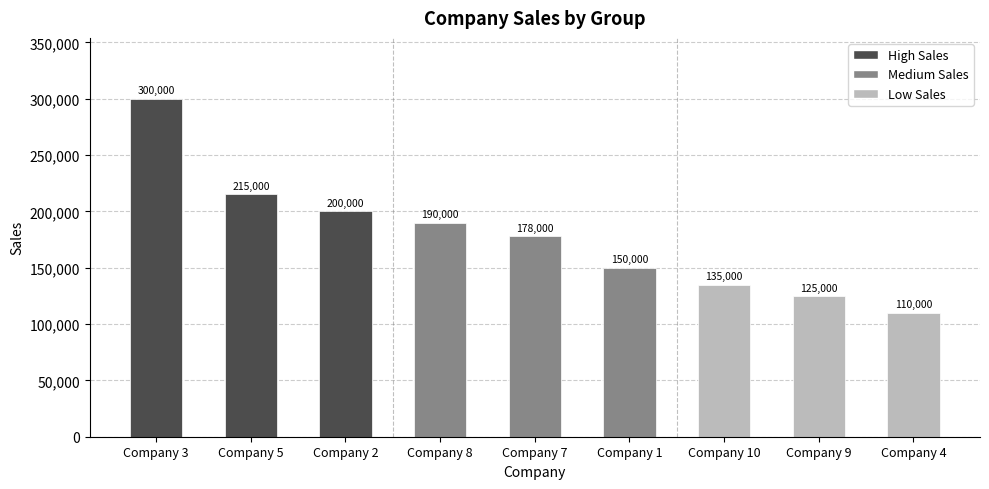

Reading left to right, transcribe all the data shown in this chart.

High Sales: 300000	215000	200000
Medium Sales: 190000	178000	150000
Low Sales: 135000	125000	110000